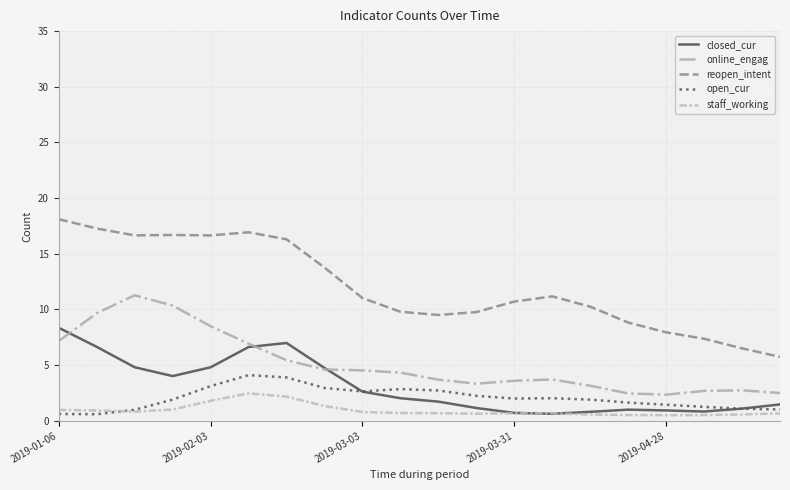

Which series has the largest range (max minus min)?

reopen_intent